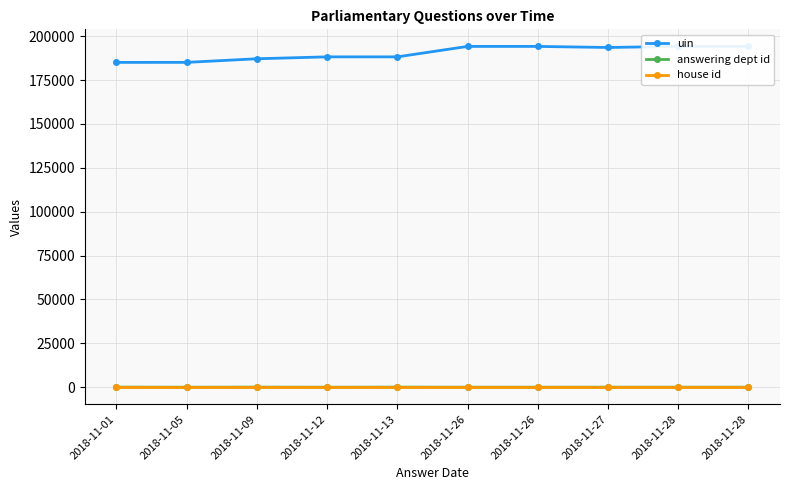

List the series in order of their peak value, highest first.

uin, answering dept id, house id